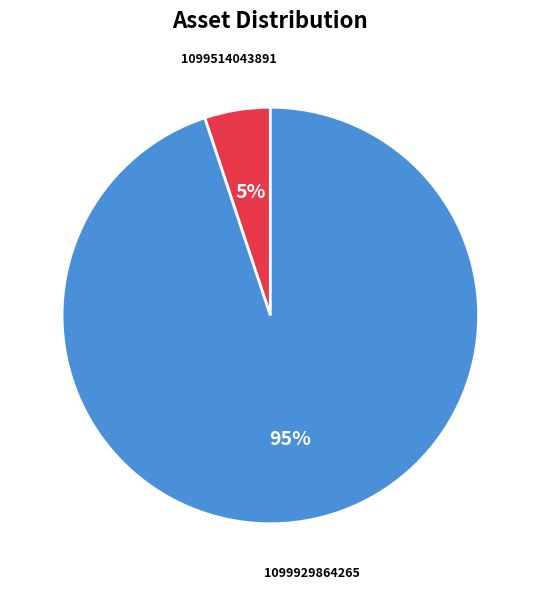

To the nearest percent, what is the difference between the 1099514043891 and 1099929864265 slice percentages?

90%